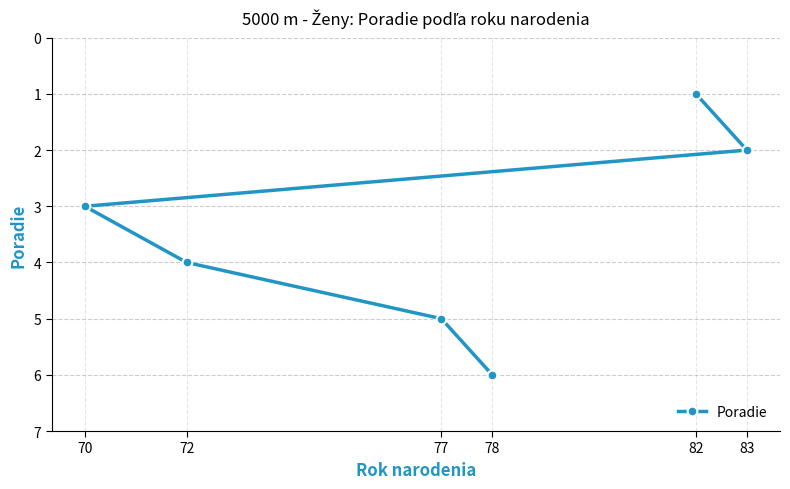

What is the approximate value at 72?

4